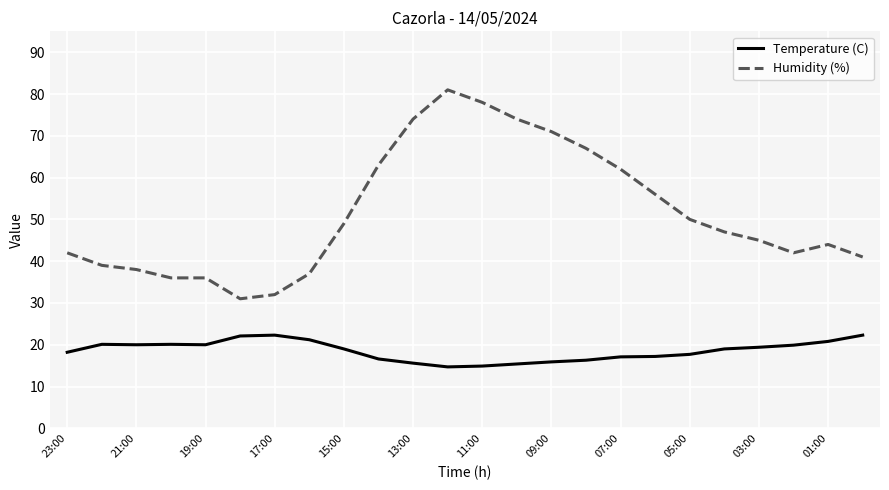

Rank the series by their maximum value, from highest to lowest.

Humidity (%), Temperature (C)